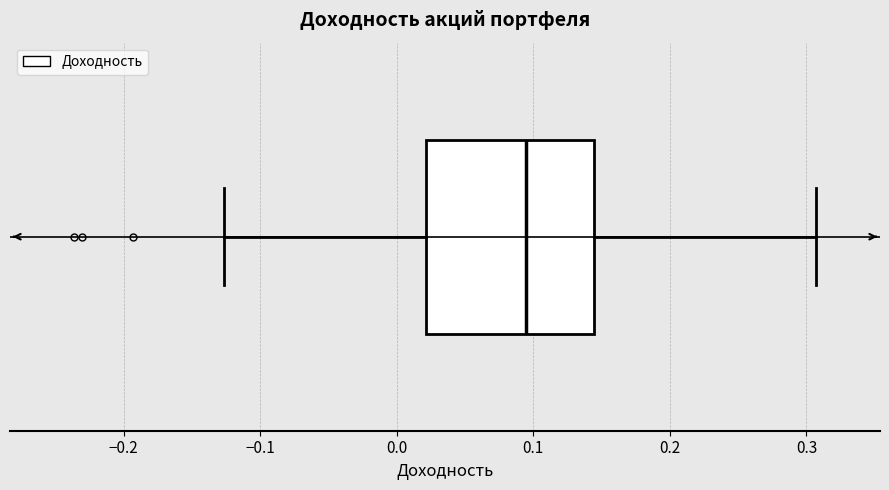

Transcribe this box plot: give where the median line is, the range the box spans, and where the two whiskers end, as read against the x-axis. The values are not printed on the chart, so give them approximately, as read against the axis.

median 0.09, box 0.02 to 0.14, whiskers -0.13 to 0.31